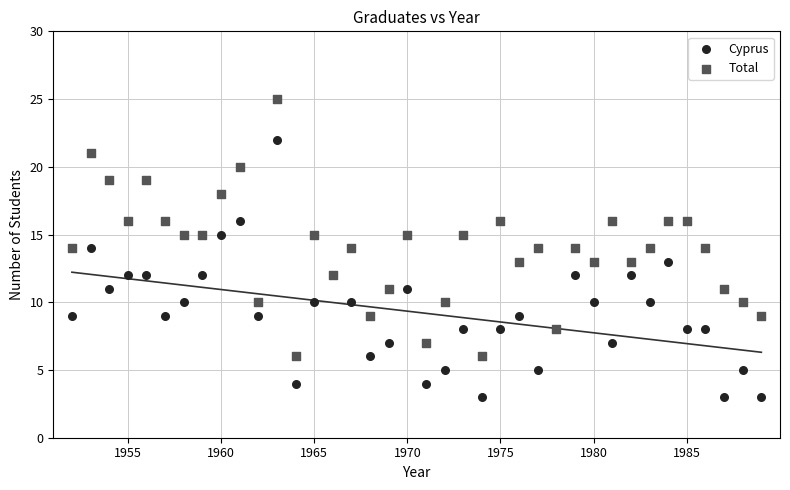

Which series reaches the maximum Y coordinate?

Total